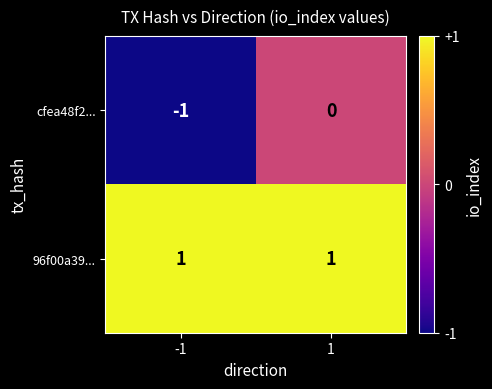

What is the smallest value displayed?

-1